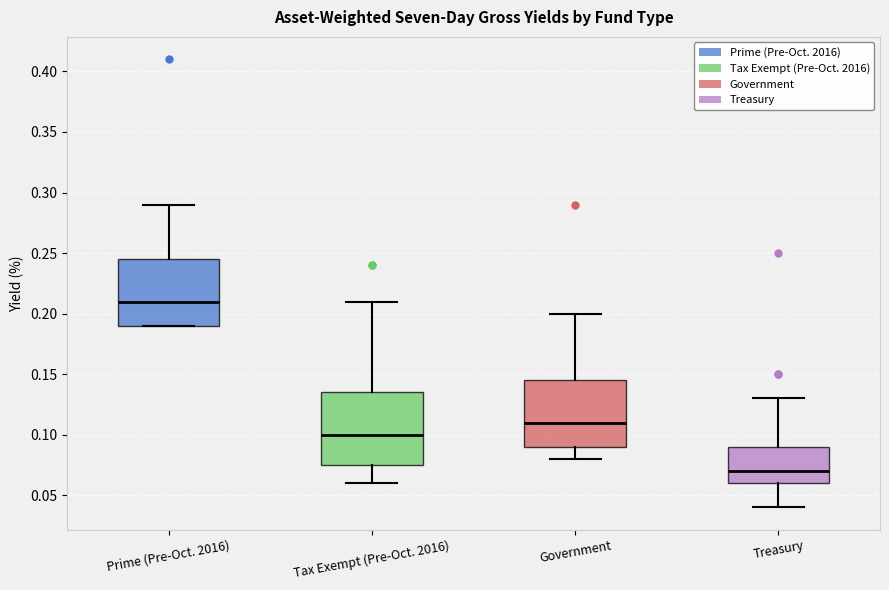

Reading left to right, read every box against the y-axis: the position of its median line, the range the box covers, and the ends of its whiskers. The values are not printed on the chart, so give them approximately, as read against the axis.

Prime (Pre-Oct. 2016): median 0.210, box 0.190 to 0.245, whiskers 0.190 to 0.290
Tax Exempt (Pre-Oct. 2016): median 0.100, box 0.075 to 0.135, whiskers 0.060 to 0.210
Government: median 0.110, box 0.090 to 0.145, whiskers 0.080 to 0.200
Treasury: median 0.070, box 0.060 to 0.090, whiskers 0.040 to 0.130